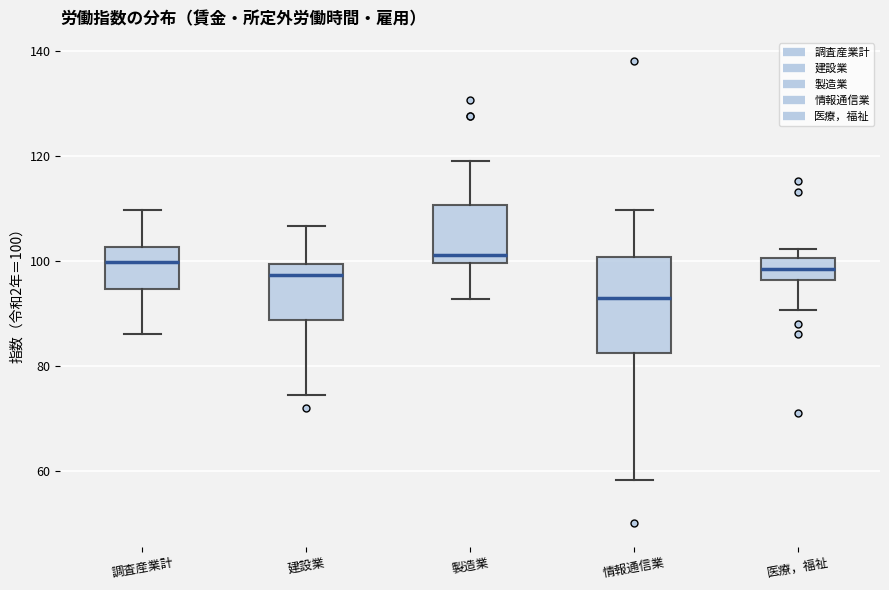

Which box is the tallest, from its lower edge to its upper edge?

情報通信業